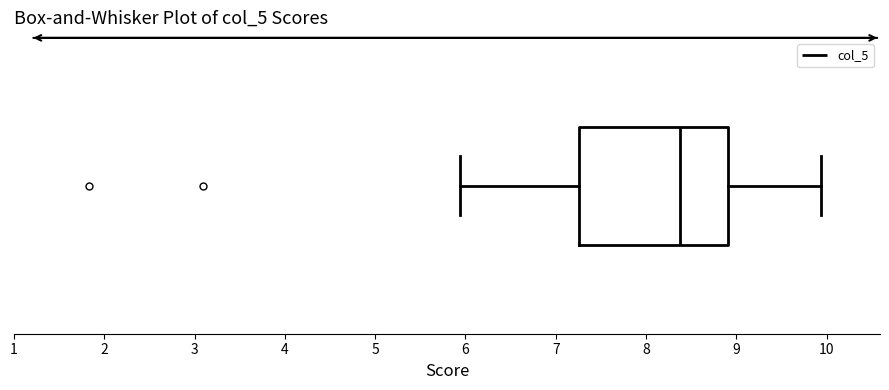

Where is the right edge of the box on the x-axis? The values are not printed on the chart, so give them approximately, as read against the axis.

8.9